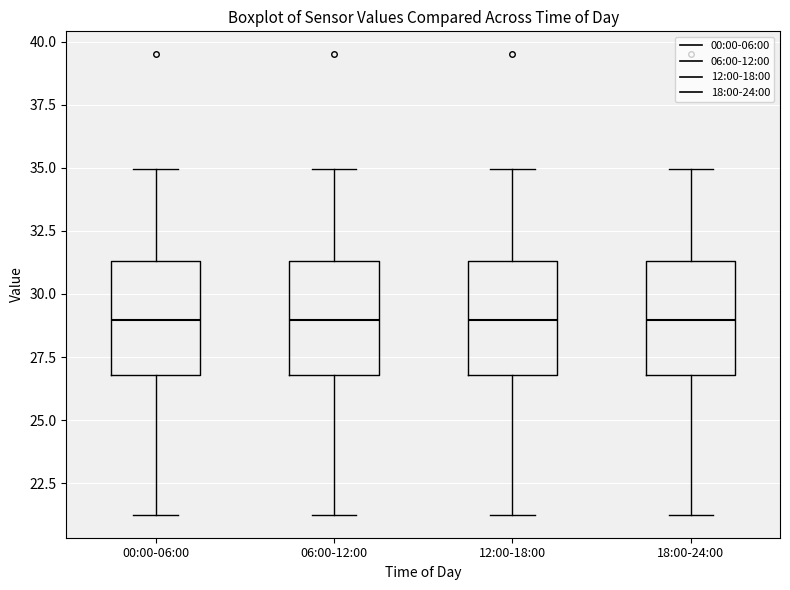

Where is the lower edge of the box for 12:00-18:00 on the y-axis? The values are not printed on the chart, so give them approximately, as read against the axis.

27.0